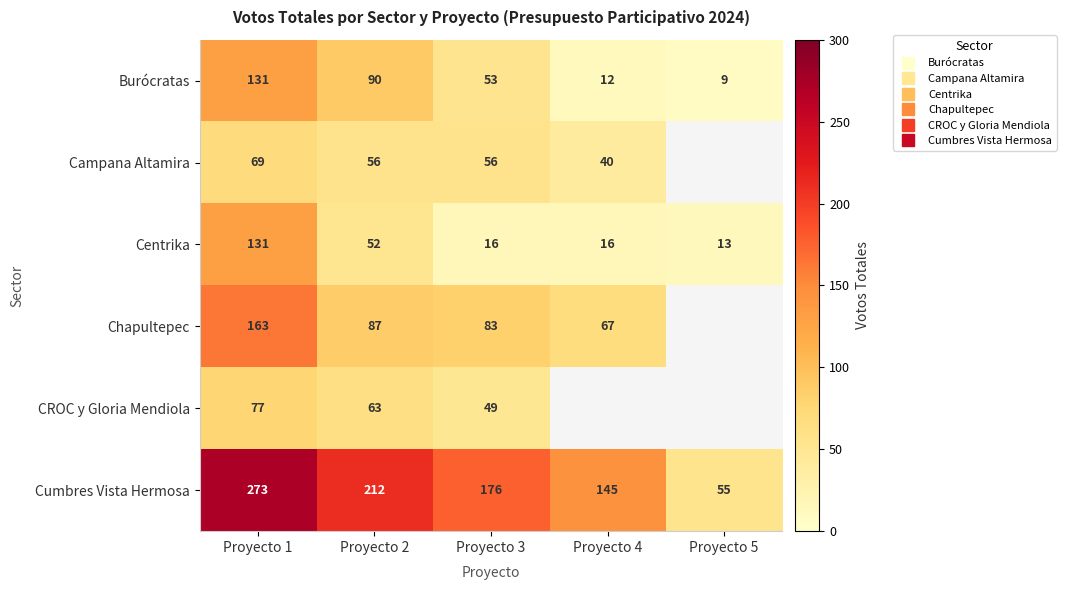

Is the value of Burócratas at Proyecto 5 greater than the value of CROC y Gloria Mendiola at Proyecto 2?

No